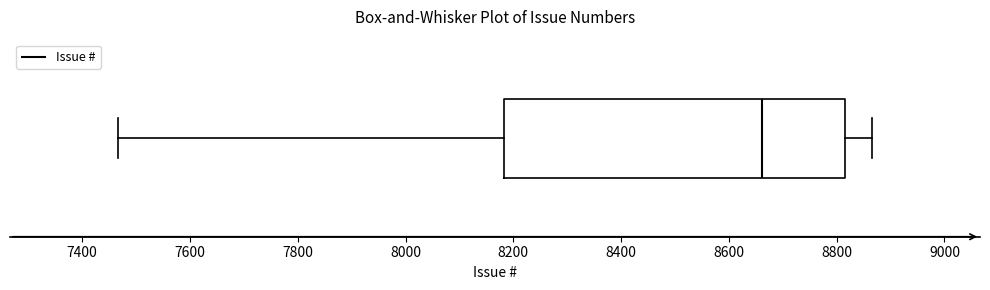

Where is the left edge of the box on the x-axis? The values are not printed on the chart, so give them approximately, as read against the axis.

8180